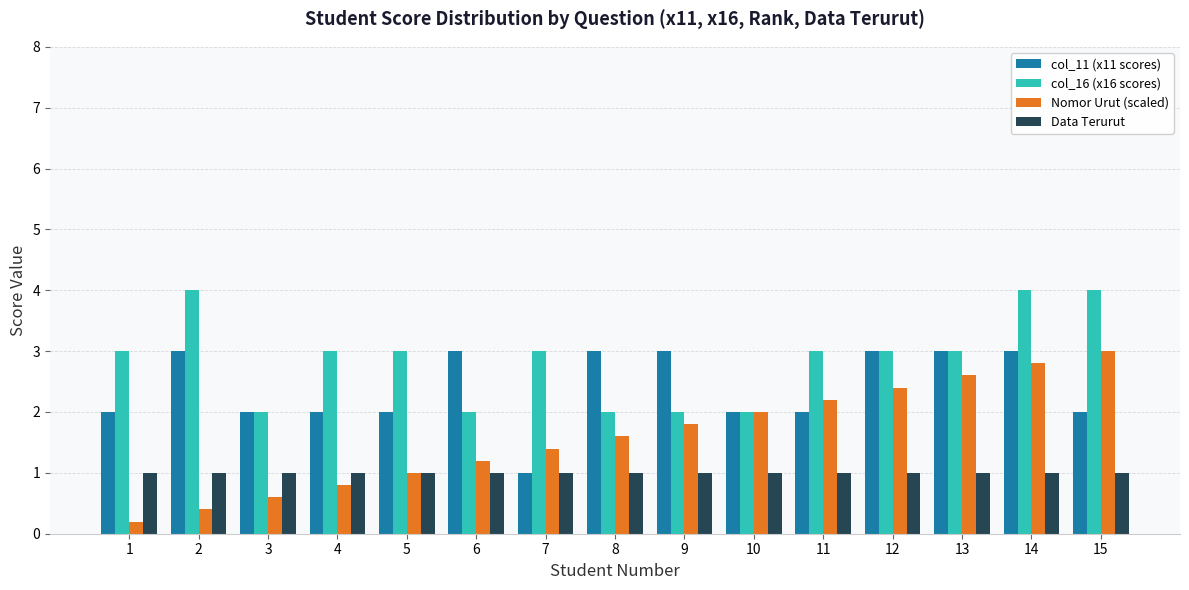

True or false: col_11 (x11 scores) has a value of 0.4 at 4.

False